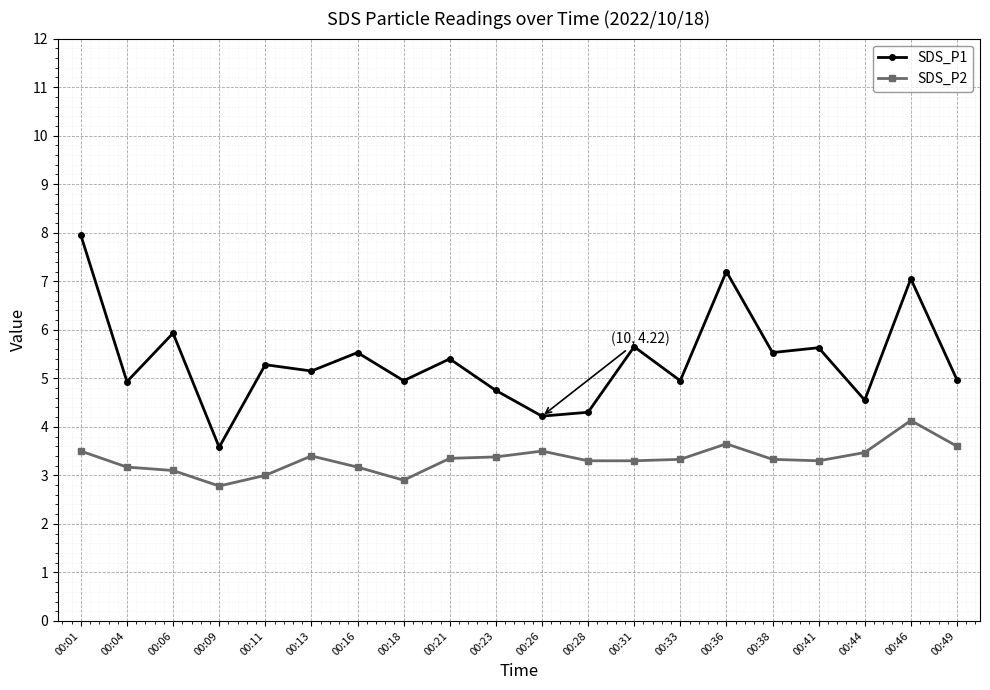

True or false: SDS_P2 has more than 1 points higher than both neighbors.

True